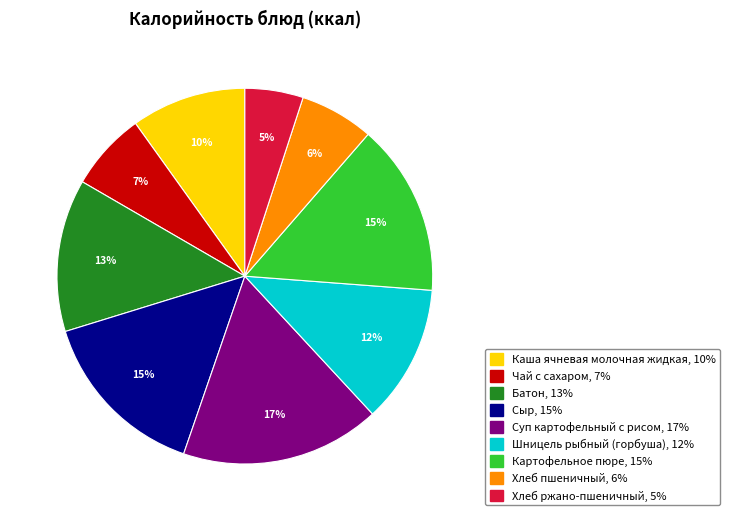

To the nearest percent, what is the combined percentage of Каша ячневая молочная жидкая and Батон?

23%